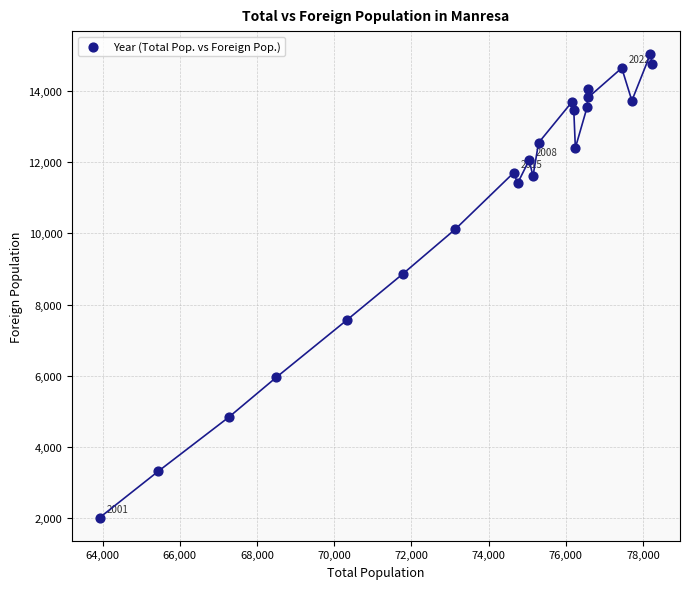

What Y value in the scatter plot is closest to 8524?

8854